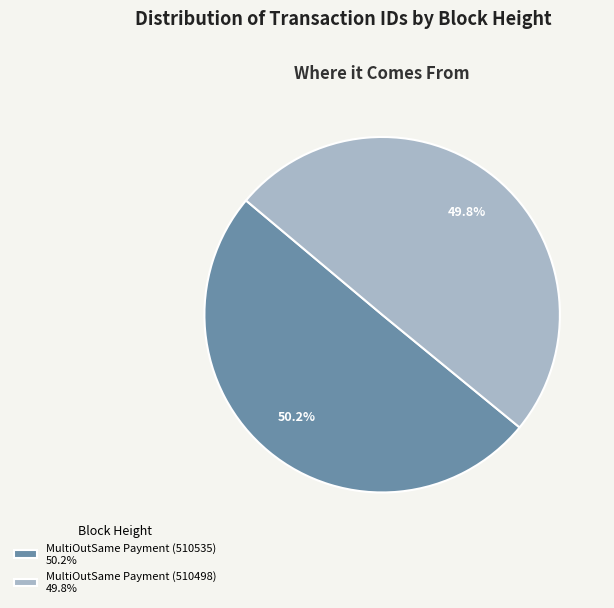

Is it true that MultiOutSame Payment (510535) is 35% of the pie?

False